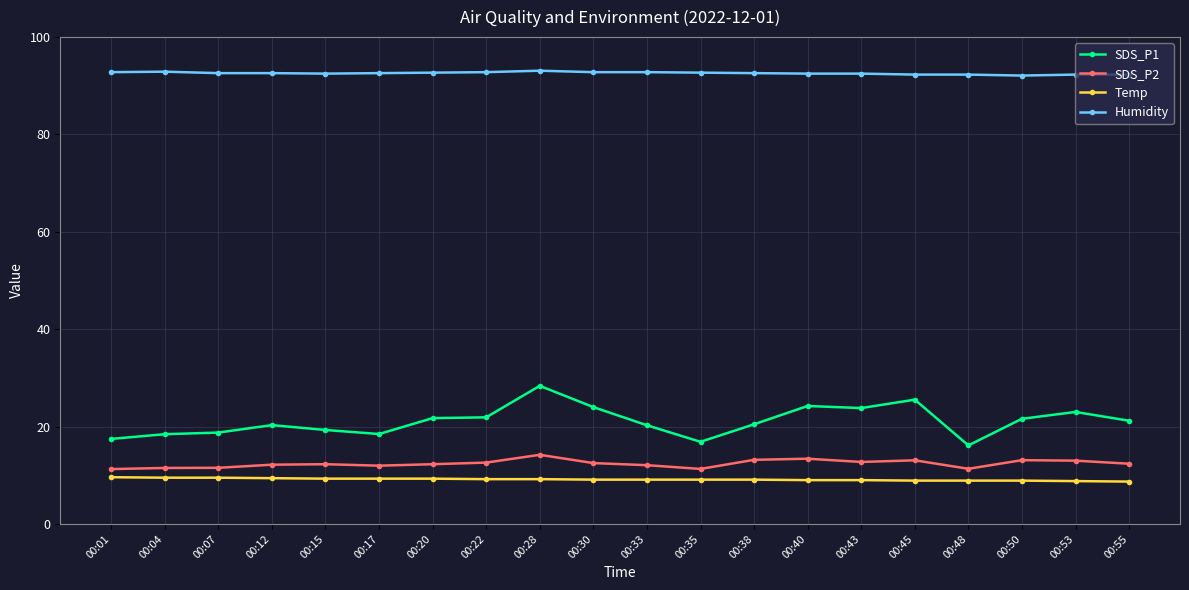

At 00:28, list the series in order from largest to smallest.

Humidity, SDS_P1, SDS_P2, Temp